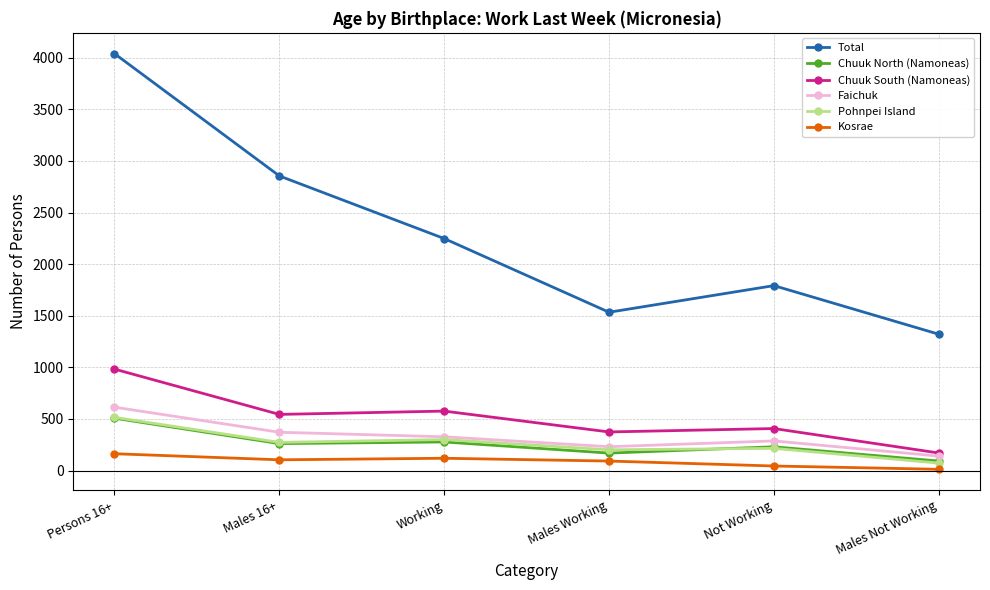

True or false: Chuuk South (Namoneas) and Total cross at least once.

False